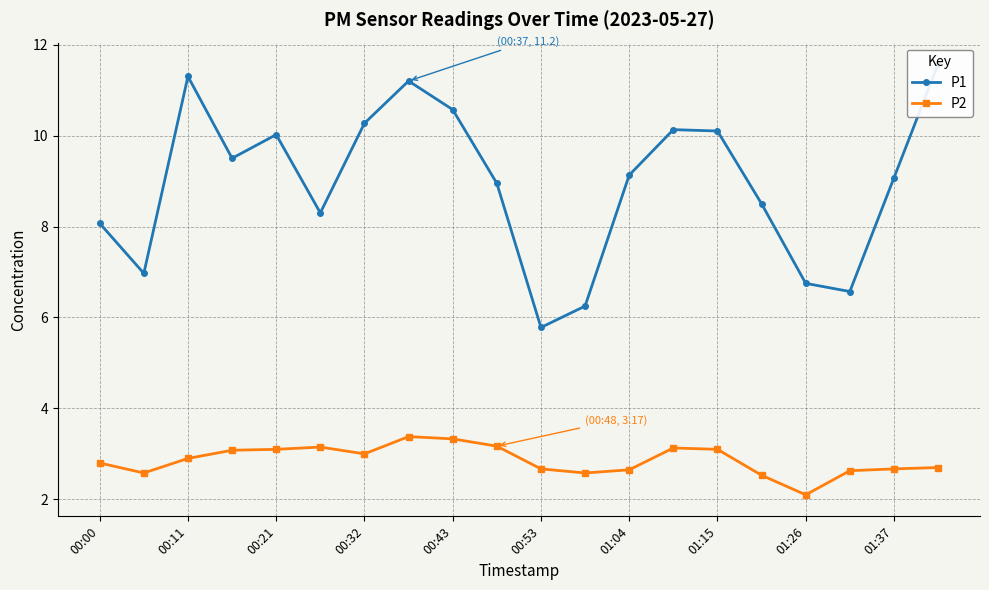

At which label does P2 reach its minimum?

01:26